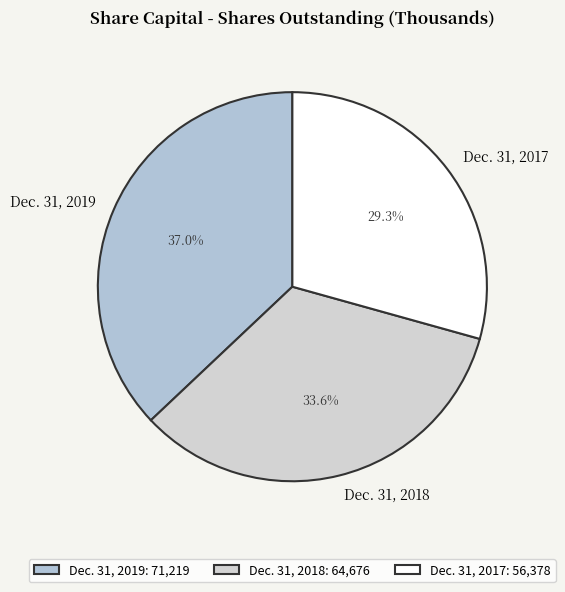

Approximately how many times larger is the value at Dec. 31, 2019 compared to Dec. 31, 2017?

1.3